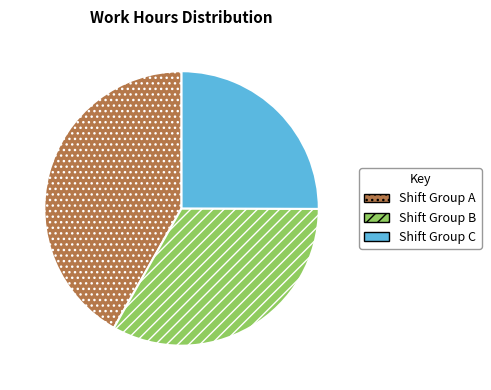

Is there a majority slice in this chart?

No